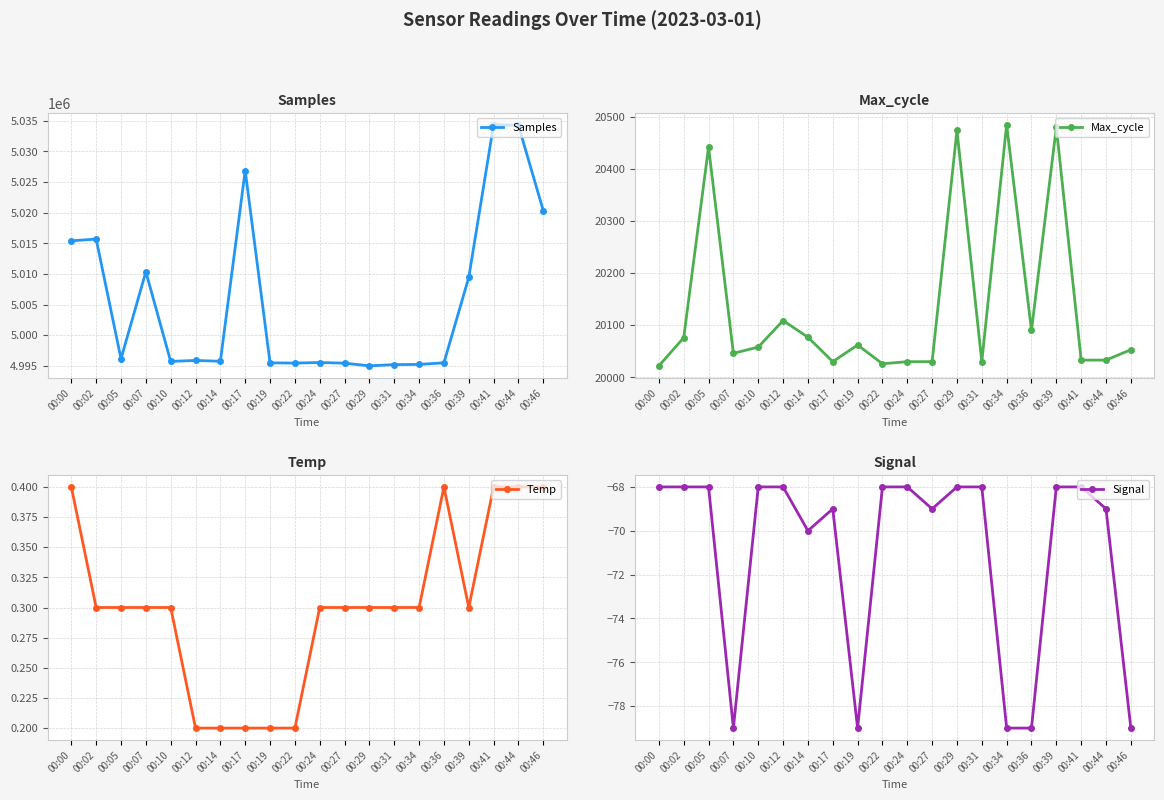

How many lines are shown in the chart?

4